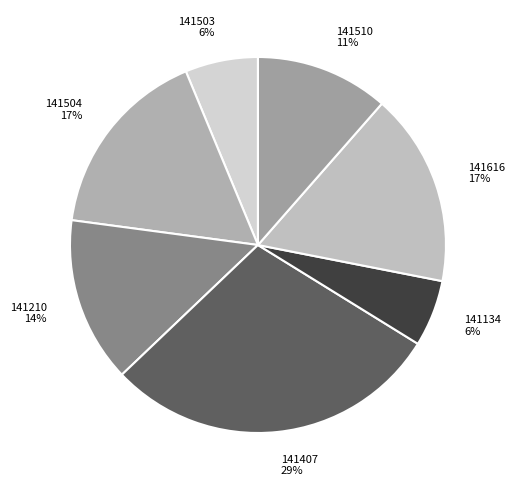

Is there any slice that represents more than half of the pie?

No